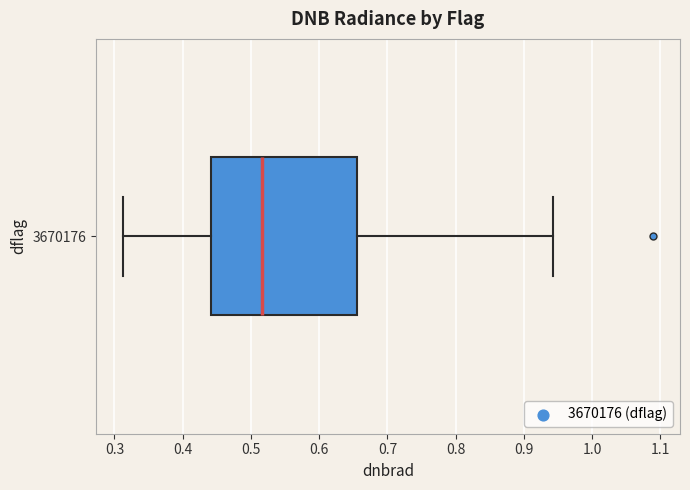

Read this box plot against the x-axis: the position of the median line, the range covered by the box, and the ends of both whiskers. The values are not printed on the chart, so give them approximately, as read against the axis.

median 0.52, box 0.44 to 0.66, whiskers 0.31 to 0.94